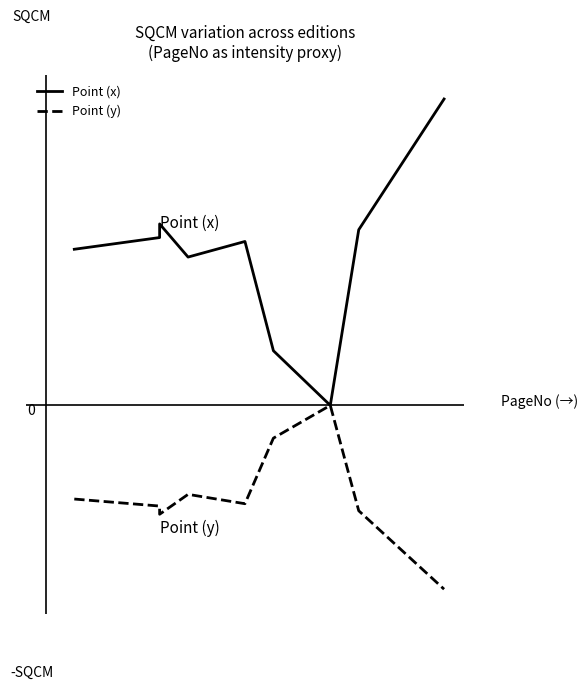

What is the value of the Point (x) point at the 4th from the left?

76.0